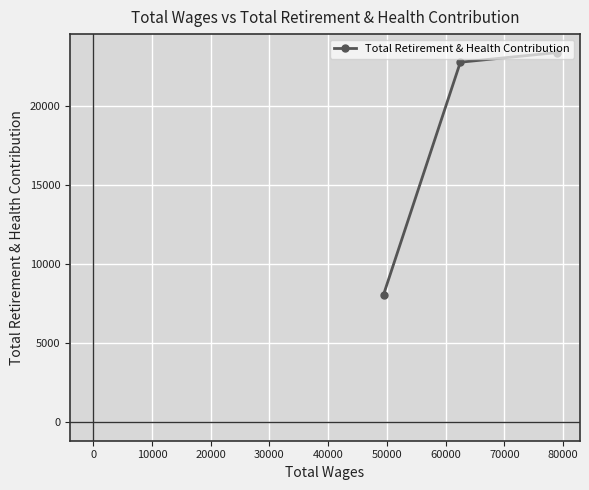

What is the value of the 3rd point from the left?

23406